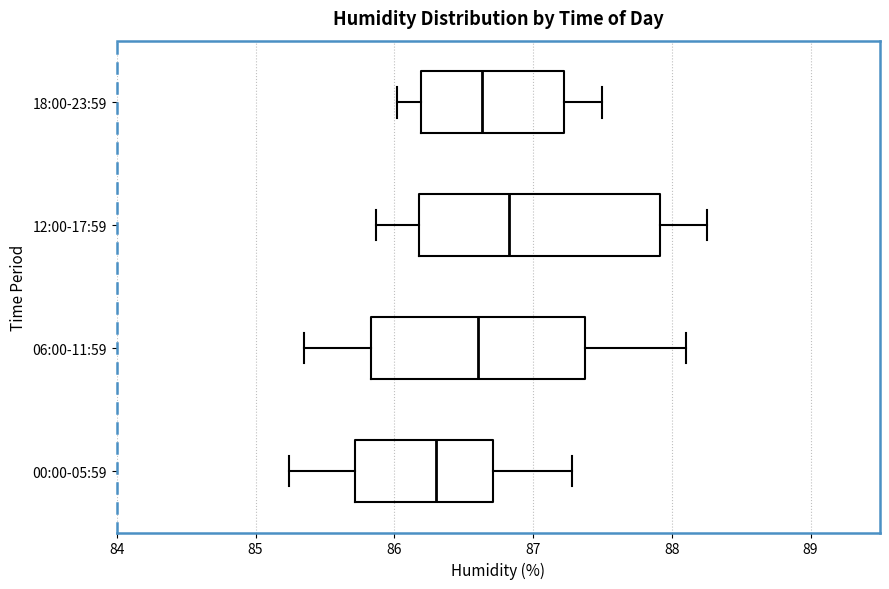

Which box is the widest, from its left edge to its right edge?

12:00-17:59